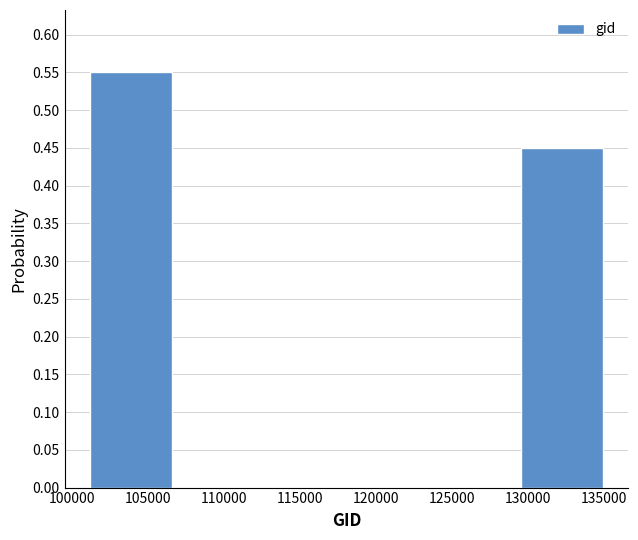

Reading left to right, list every bar in this chart as the range it spans on the x-axis followed by its height. Neither the bar edges nor the heights are printed on the chart, so give them approximately, as read against the axes.

101000 to 106500: 0.55
106500 to 112500: 0
112500 to 118000: 0
118000 to 123500: 0
123500 to 129500: 0
129500 to 135000: 0.45